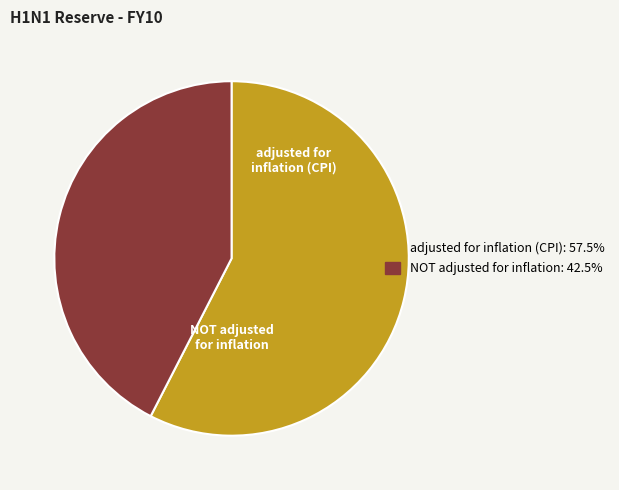

What is the largest slice in the pie chart?

adjusted for inflation (CPI)